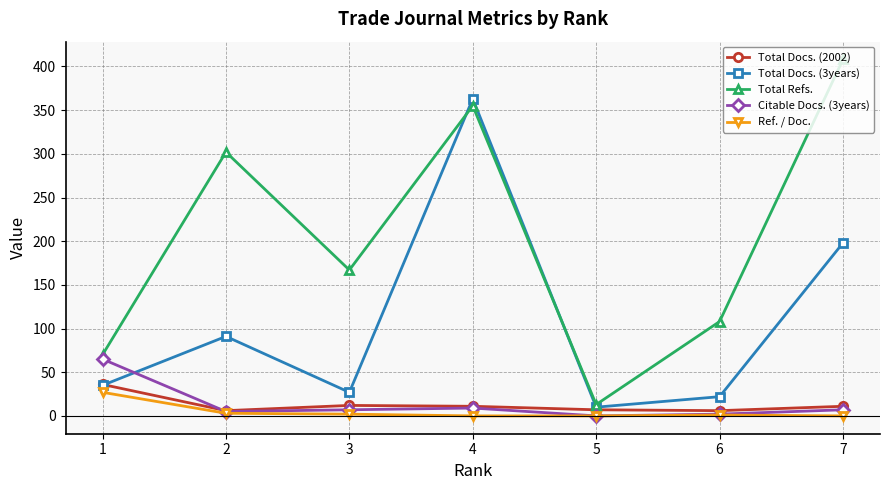

The value of Total Refs. at 6 is 108. True or false?

True